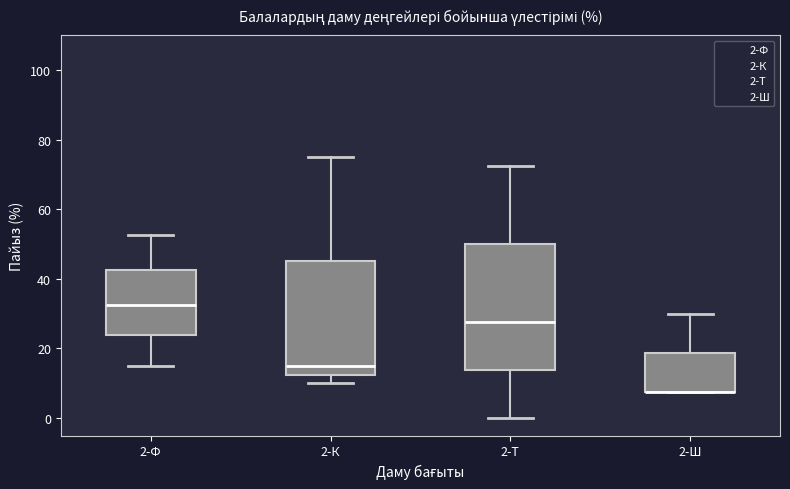

Where does the upper whisker of the box for 2-К end on the y-axis? The values are not printed on the chart, so give them approximately, as read against the axis.

76